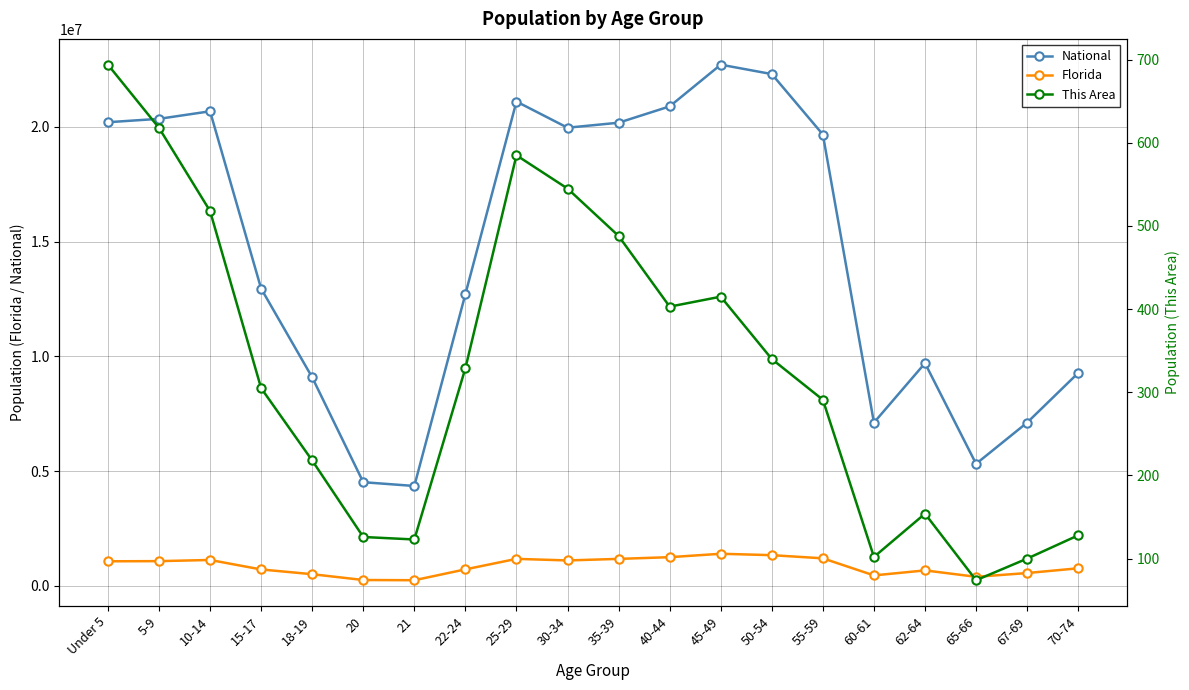

Where is This Area nearest to the value 384?

40-44